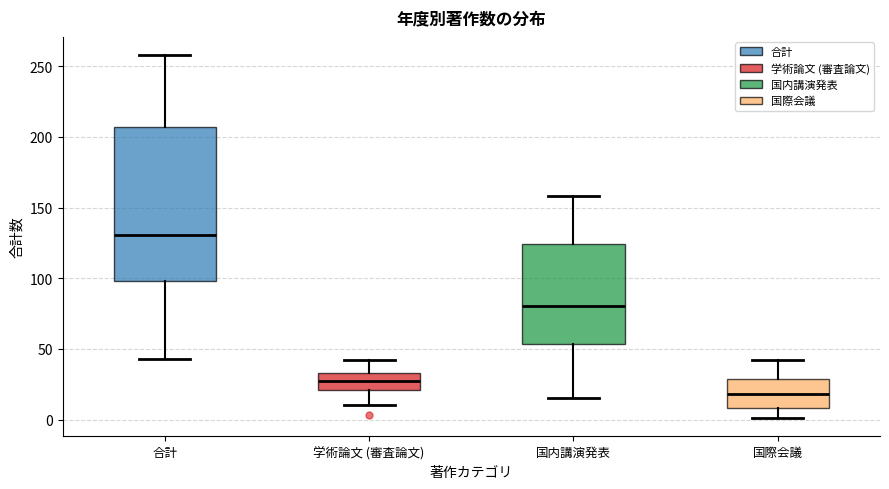

Reading left to right, transcribe this box plot: for each box, give where its median line is, the range the box spans, and where its two whiskers end, as read against the y-axis. The values are not printed on the chart, so give them approximately, as read against the axis.

合計: median 130, box 100 to 205, whiskers 45 to 260
学術論文 (審査論文): median 25, box 20 to 35, whiskers 10 to 40
国内講演発表: median 80, box 55 to 125, whiskers 15 to 160
国際会議: median 20, box 10 to 30, whiskers 0 to 40